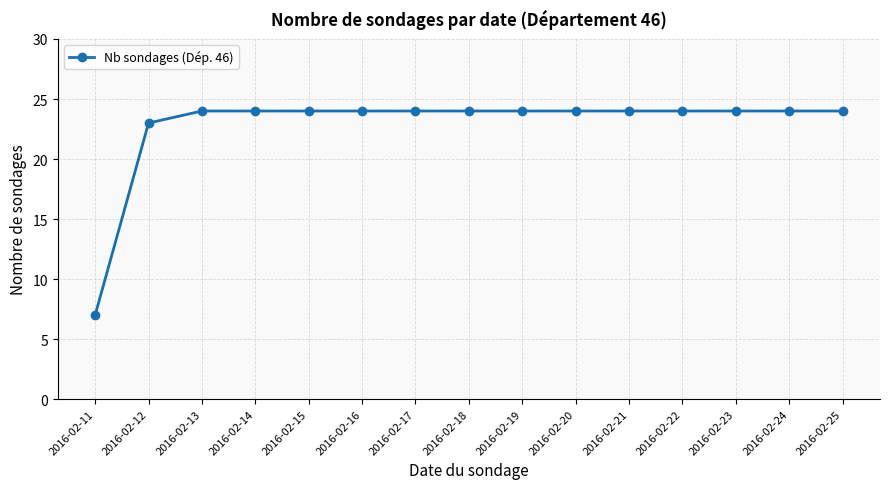

Reading right to left, list all the values displayed in this chart.

24	24	24	24	24	24	24	24	24	24	24	24	24	23	7